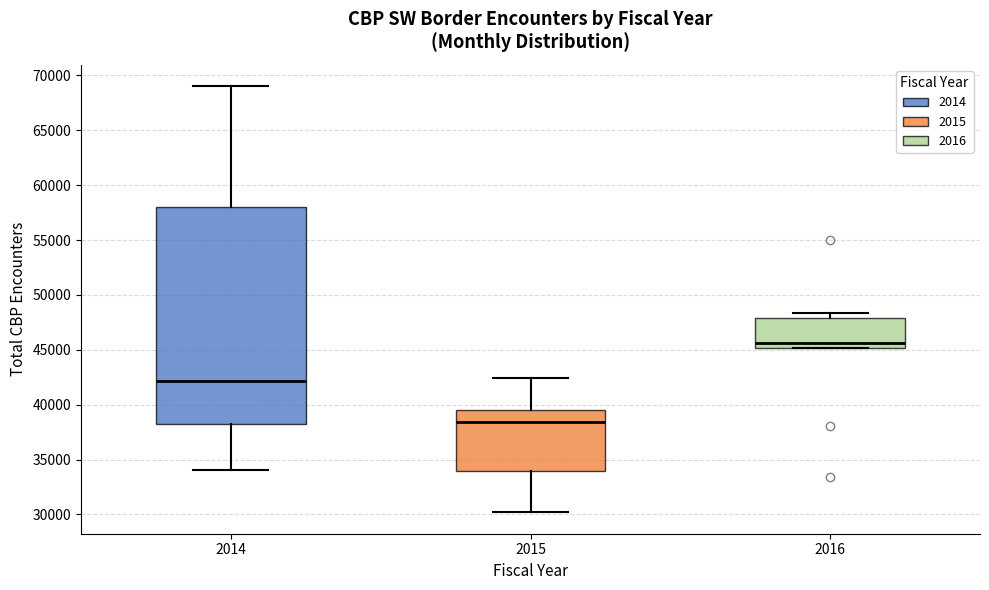

Reading left to right, read every box against the y-axis: the position of its median line, the range the box covers, and the ends of its whiskers. The values are not printed on the chart, so give them approximately, as read against the axis.

2014: median 42000, box 38000 to 58000, whiskers 34000 to 69000
2015: median 38500, box 34000 to 39500, whiskers 30000 to 42500
2016: median 45500, box 45000 to 48000, whiskers 45000 to 48500